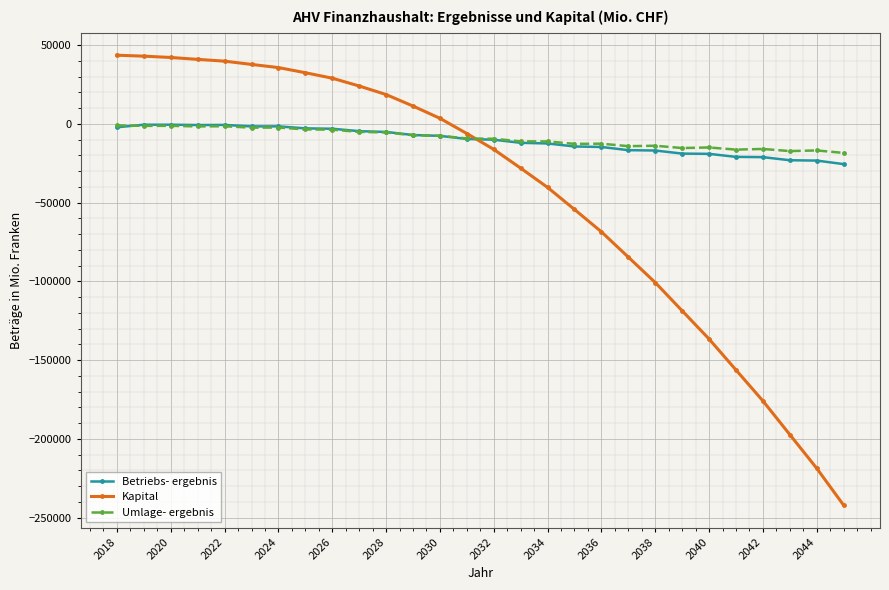

What is the maximum value shown in the chart?

43535